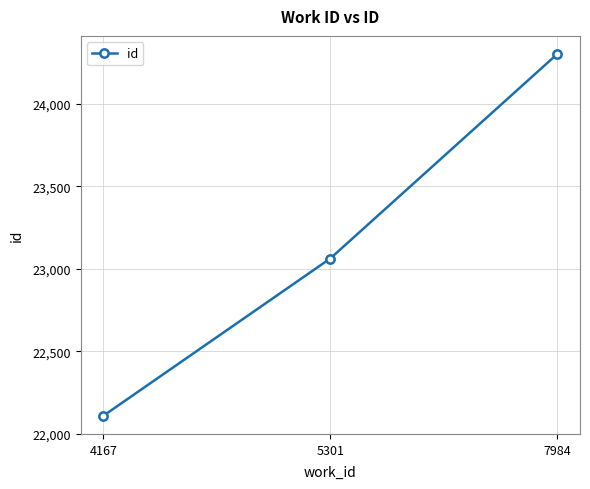

How many data points does each series have?

3